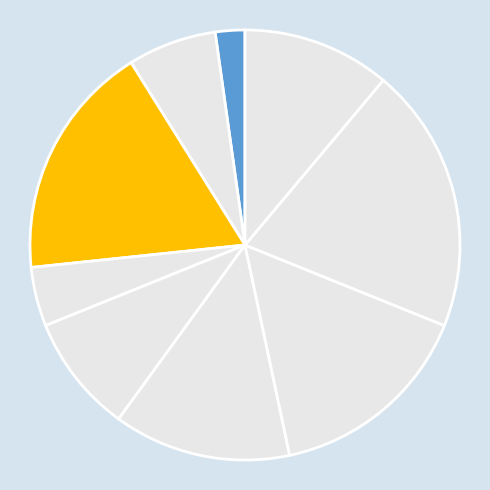

How many segments does this pie chart have?

9